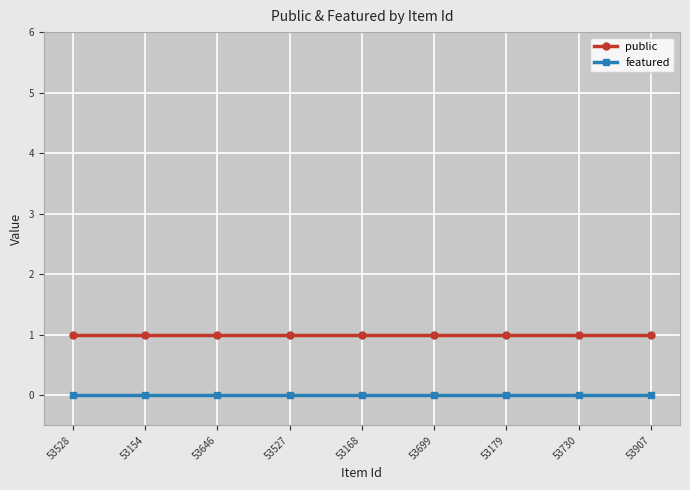

True or false: public and featured cross at least once.

False